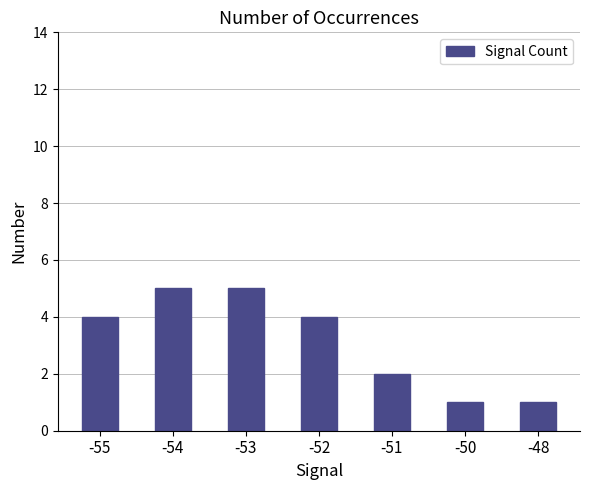

Reading right to left, transcribe all the data shown in this chart.

1	1	2	4	5	5	4